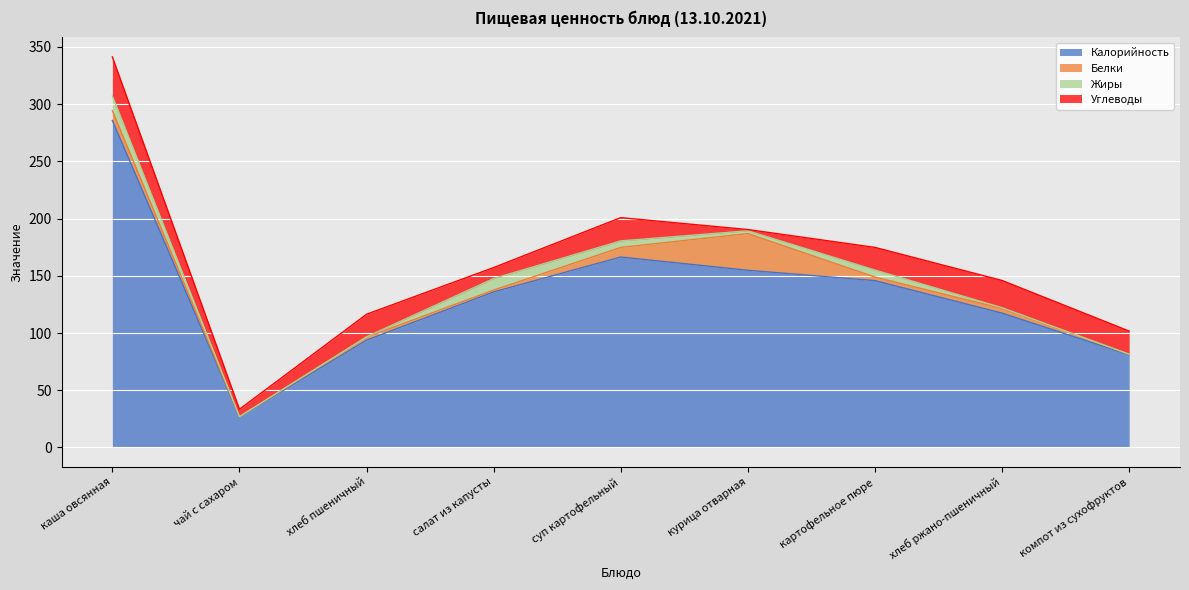

What is the minimum value for Калорийность?

26.8